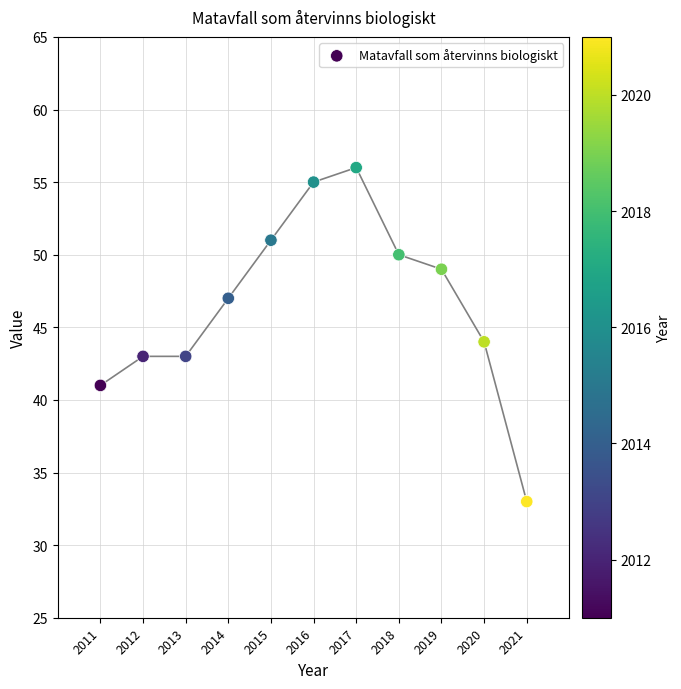

What is the average Y value?

47